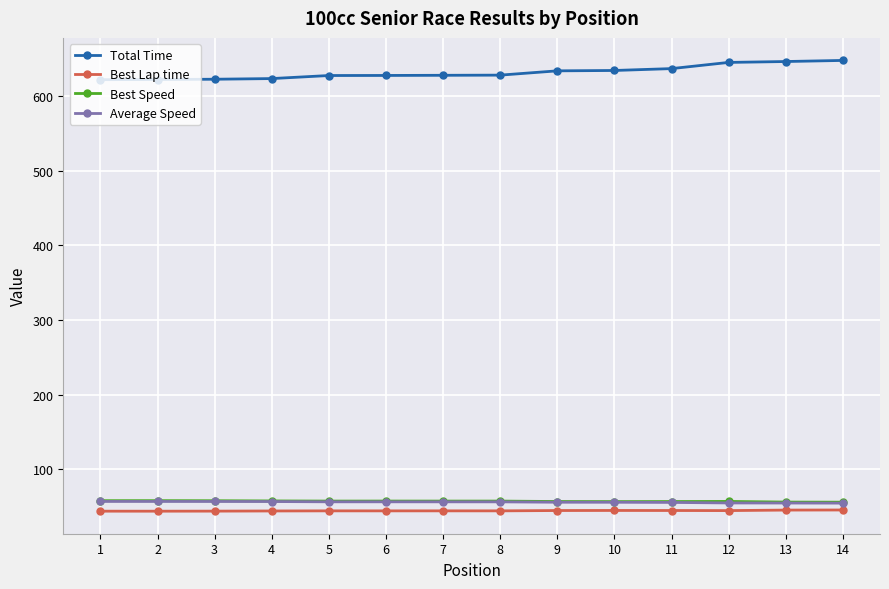

What is the sum of all Best Lap time values?

619.7